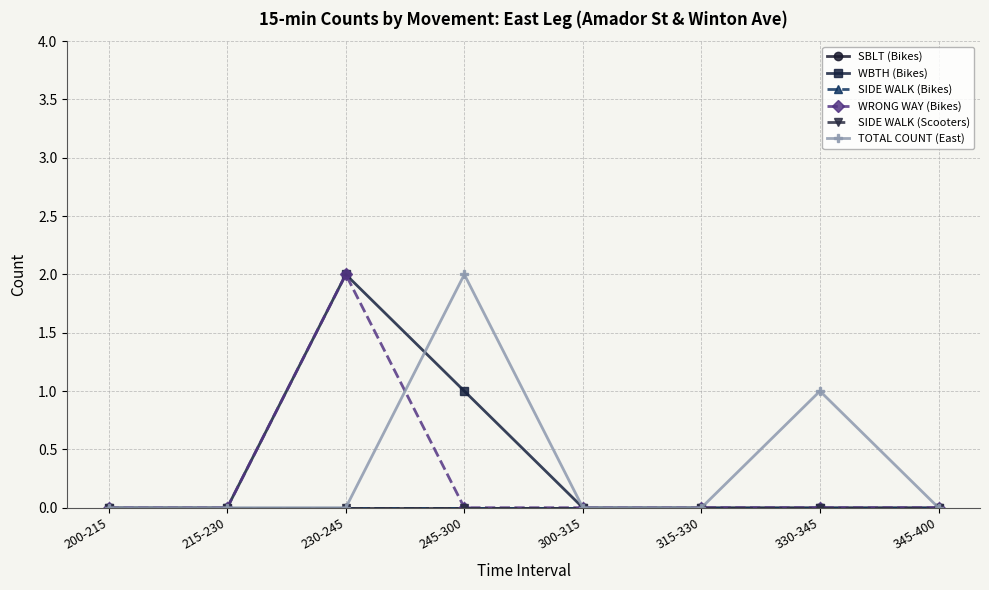

Does the chart have visible grid lines?

Yes